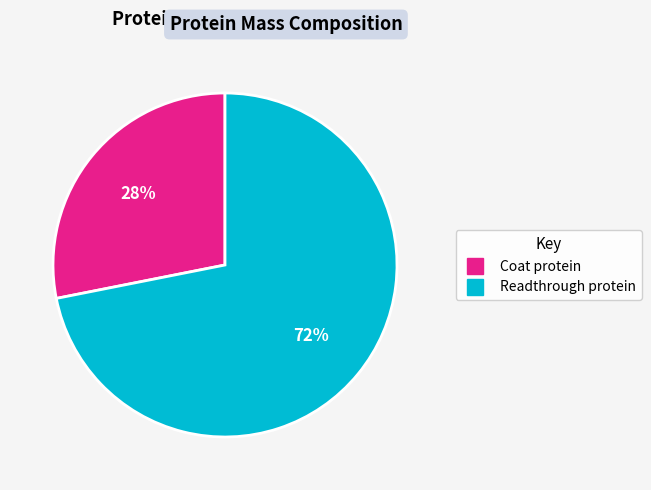

How many segments does this pie chart have?

2